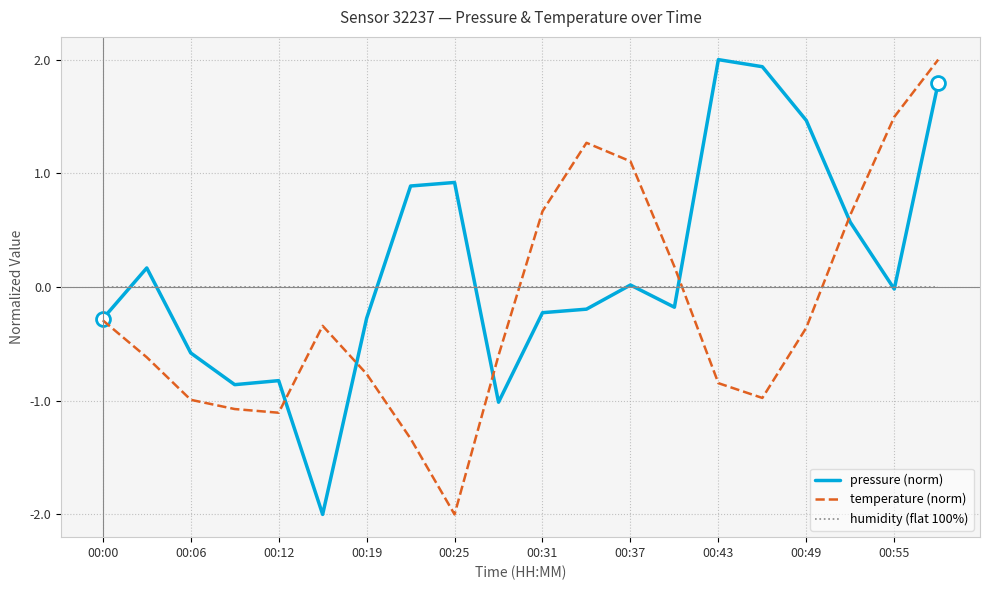

True or false: humidity (flat 100%) and temperature (norm) cross at least once.

True